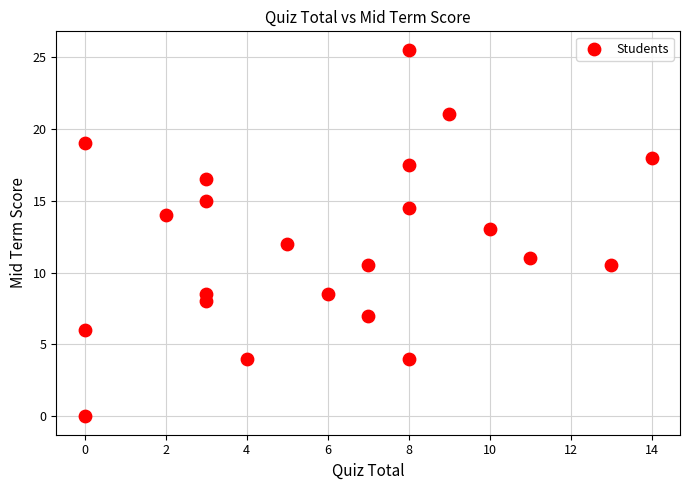

What is the range of Y values (max minus min)?

25.5